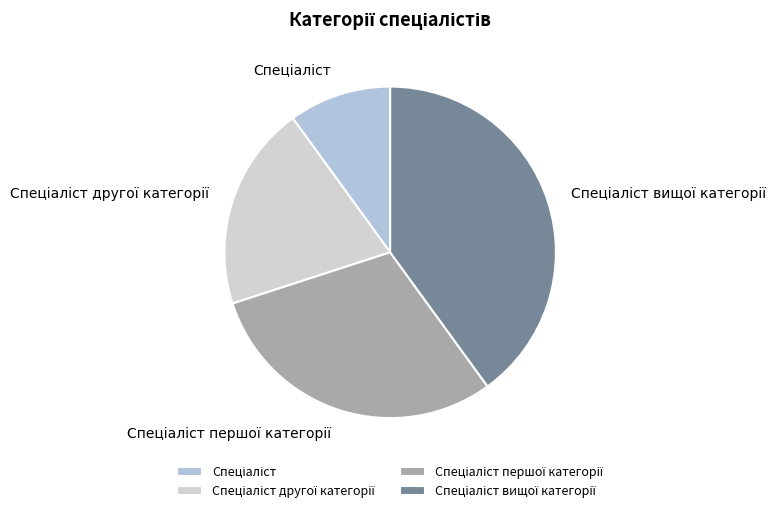

Is there any slice that represents more than half of the pie?

No